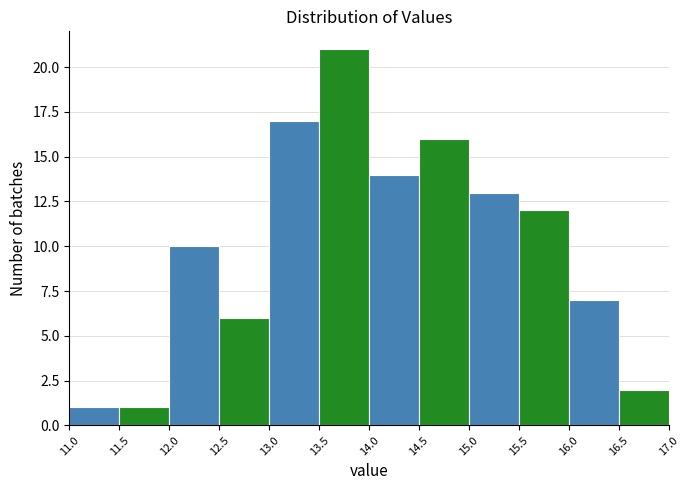

Reading left to right, transcribe this chart: for each bar, give the range it covers on the x-axis and its height. The values are not printed on the chart, so give them approximately, as read against the axis.

11.0 to 11.5: 1
11.5 to 12.0: 1
12.0 to 12.5: 10
12.5 to 13.0: 6
13.0 to 13.5: 17
13.5 to 14.0: 21
14.0 to 14.5: 14
14.5 to 15.0: 16
15.0 to 15.5: 13
15.5 to 16.0: 12
16.0 to 16.5: 7
16.5 to 17.0: 2